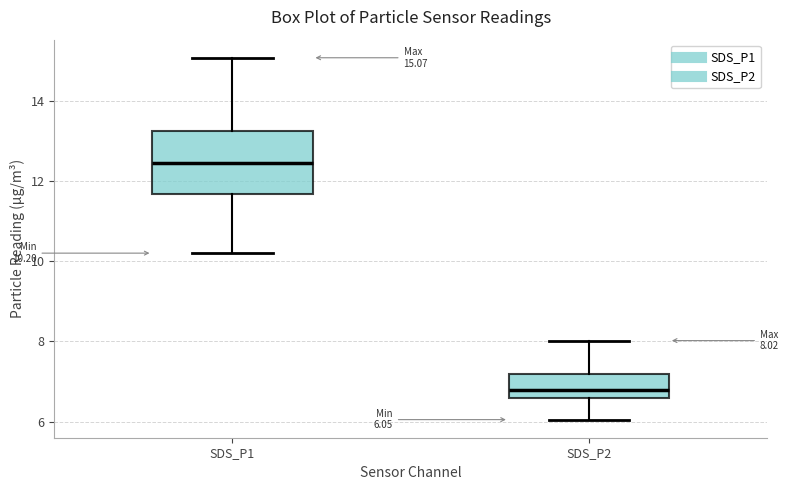

Which box's median line is the highest?

SDS_P1